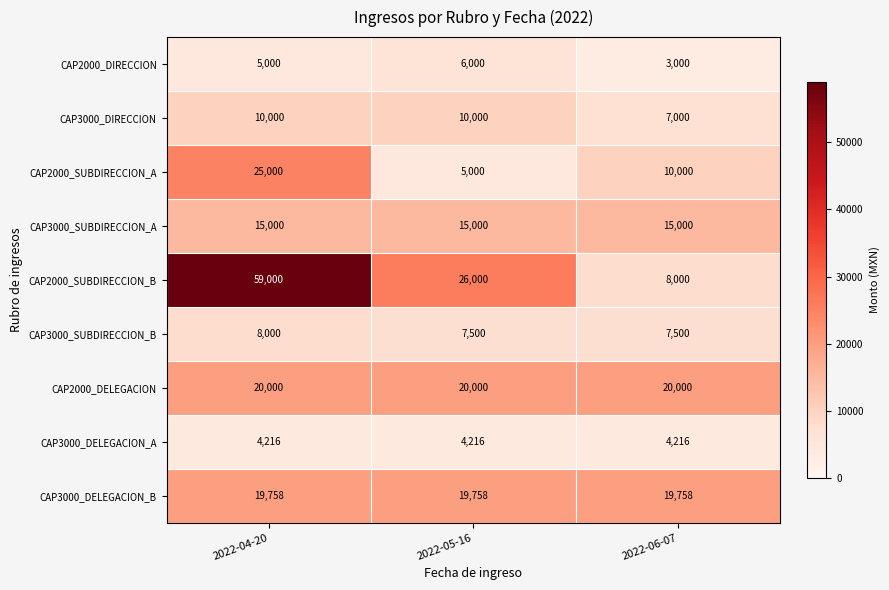

Is it true that CAP2000_DELEGACION equals 20000 at 2022-05-16?

True